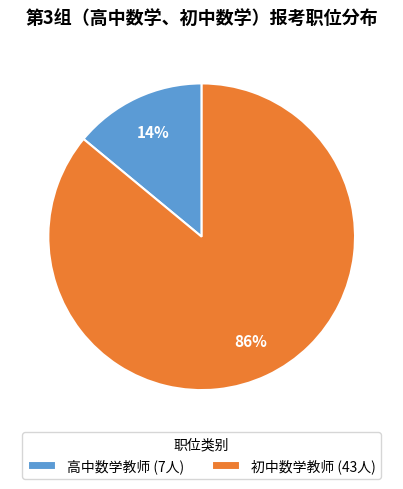

What is the smallest slice in the pie chart?

高中数学教师